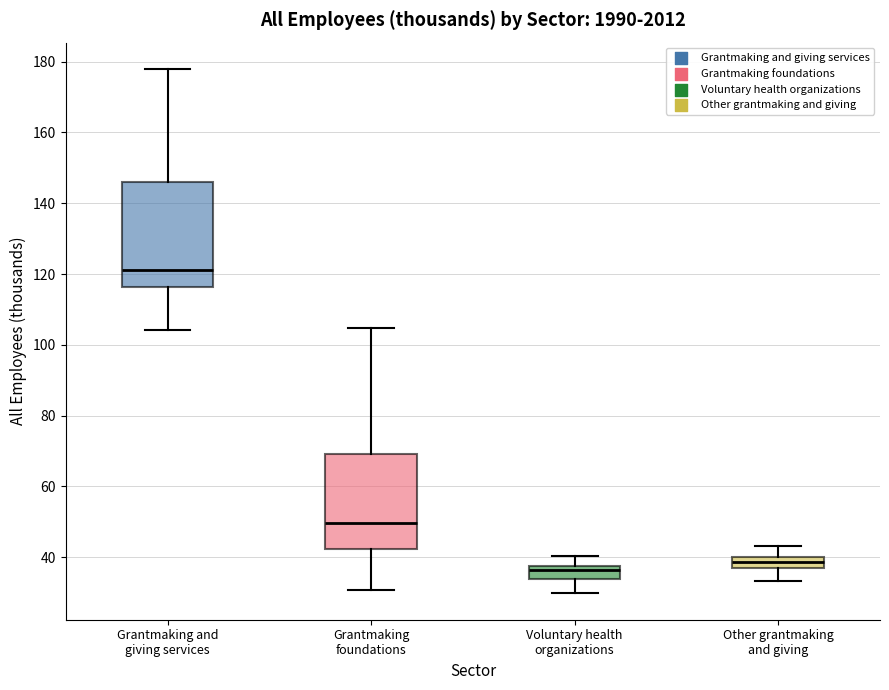

Reading left to right, read every box against the y-axis: the position of its median line, the range the box covers, and the ends of its whiskers. The values are not printed on the chart, so give them approximately, as read against the axis.

Grantmaking and giving services: median 122, box 116 to 146, whiskers 104 to 178
Grantmaking foundations: median 50, box 42 to 70, whiskers 30 to 104
Voluntary health organizations: median 36, box 34 to 38, whiskers 30 to 40
Other grantmaking and giving: median 38, box 36 to 40, whiskers 34 to 44